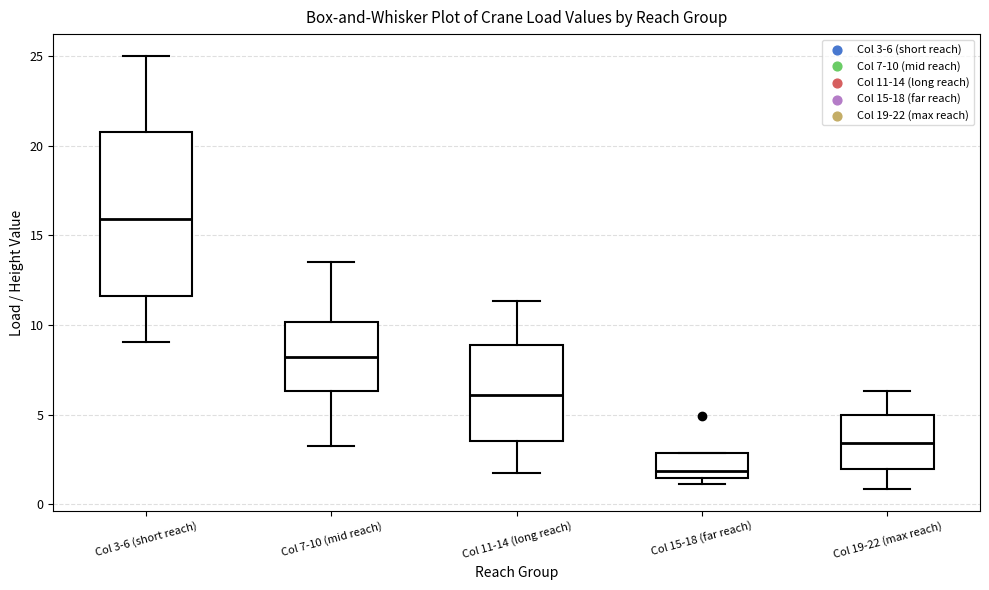

Reading left to right, transcribe this box plot: for each box, give where its median line is, the range the box spans, and where its two whiskers end, as read against the y-axis. The values are not printed on the chart, so give them approximately, as read against the axis.

Col 3-6 (short reach): median 16.0, box 11.5 to 21.0, whiskers 9.0 to 25.0
Col 7-10 (mid reach): median 8.0, box 6.5 to 10.0, whiskers 3.0 to 13.5
Col 11-14 (long reach): median 6.0, box 3.5 to 9.0, whiskers 1.5 to 11.5
Col 15-18 (far reach): median 2.0, box 1.5 to 3.0, whiskers 1.0 to 3.0
Col 19-22 (max reach): median 3.5, box 2.0 to 5.0, whiskers 1.0 to 6.5